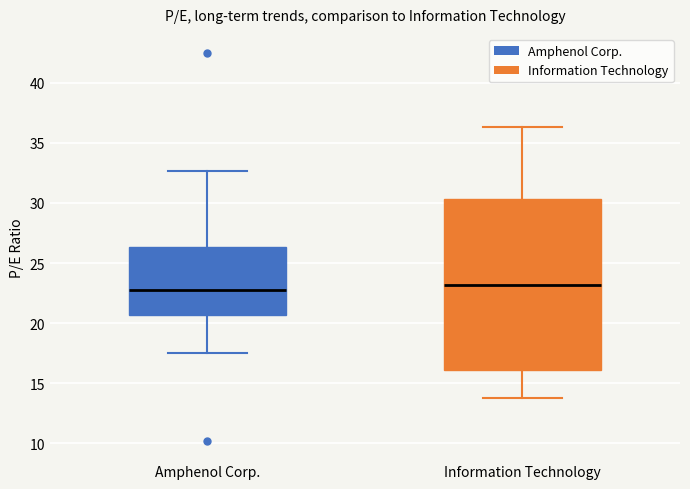

Reading left to right, transcribe this box plot: for each box, give where its median line is, the range the box spans, and where its two whiskers end, as read against the y-axis. The values are not printed on the chart, so give them approximately, as read against the axis.

Amphenol Corp.: median 22.5, box 20.5 to 26.5, whiskers 17.5 to 32.5
Information Technology: median 23.0, box 16.0 to 30.5, whiskers 13.5 to 36.5